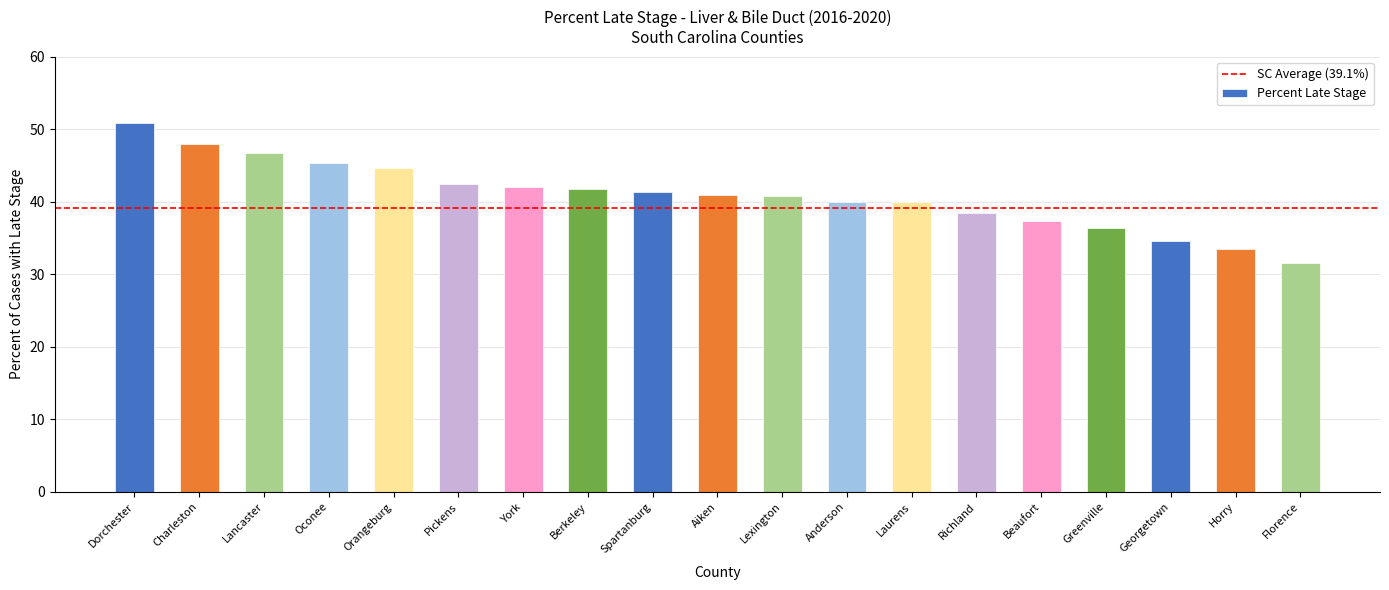

What is the smallest value displayed?

31.5